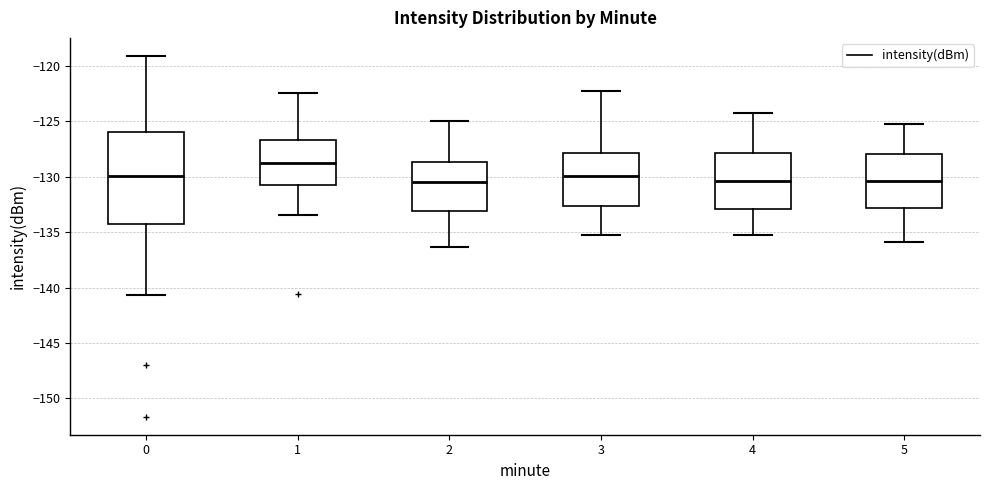

Which box's median line is the highest?

1